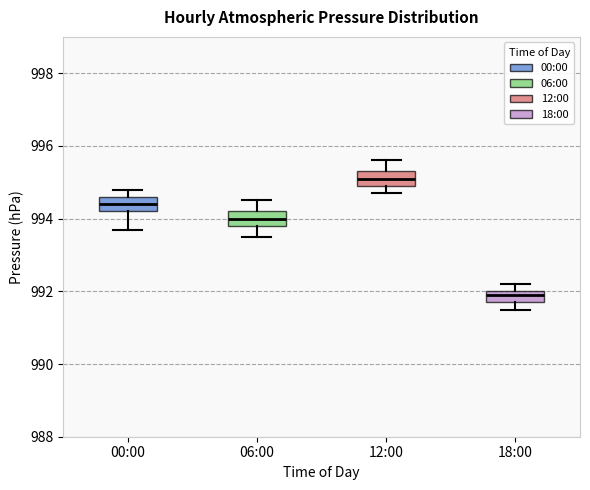

Which box has the highest median line?

12:00